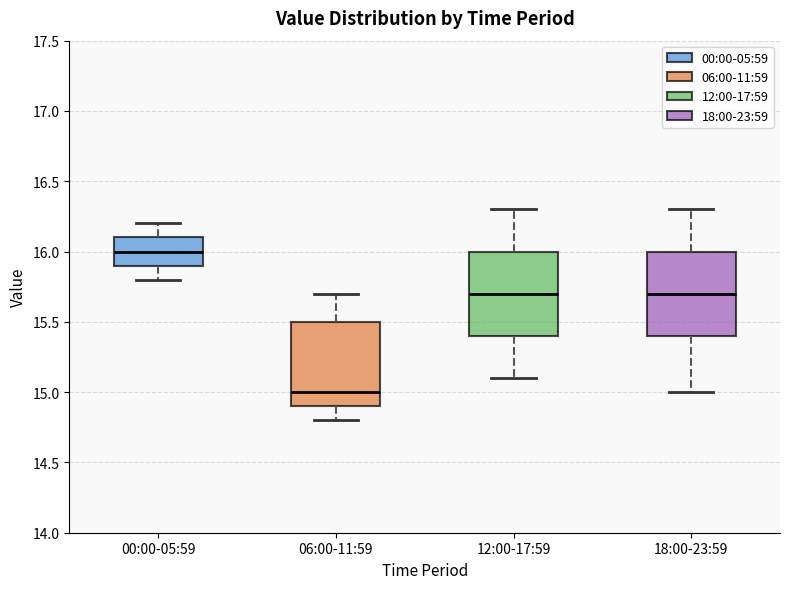

Reading left to right, read every box against the y-axis: the position of its median line, the range the box covers, and the ends of its whiskers. The values are not printed on the chart, so give them approximately, as read against the axis.

00:00-05:59: median 16.0, box 15.9 to 16.1, whiskers 15.8 to 16.2
06:00-11:59: median 15.0, box 14.9 to 15.5, whiskers 14.8 to 15.7
12:00-17:59: median 15.7, box 15.4 to 16.0, whiskers 15.1 to 16.3
18:00-23:59: median 15.7, box 15.4 to 16.0, whiskers 15.0 to 16.3